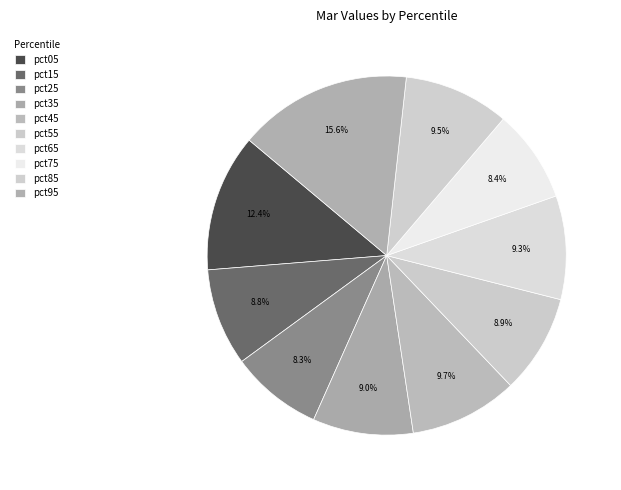

What is the smallest slice in the pie chart?

pct25